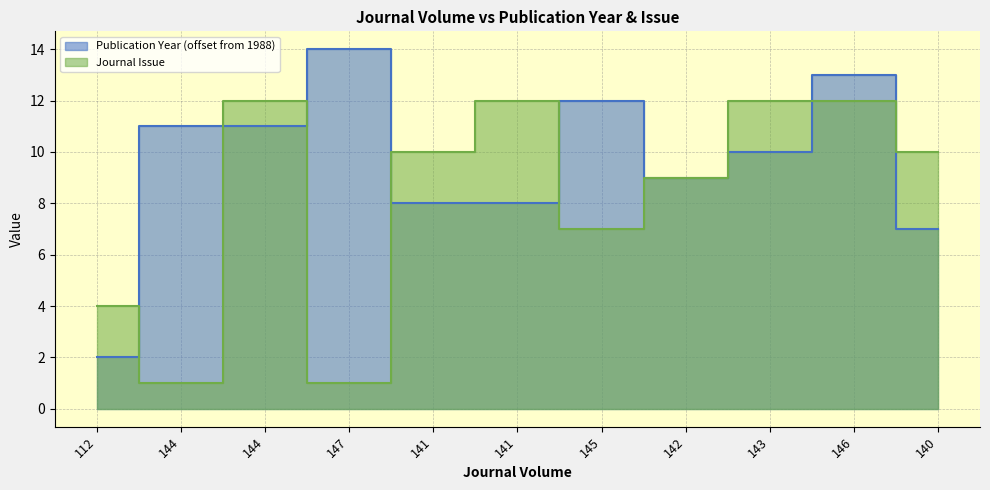

What is the difference between the maximum and minimum values in the Publication Year series?

12